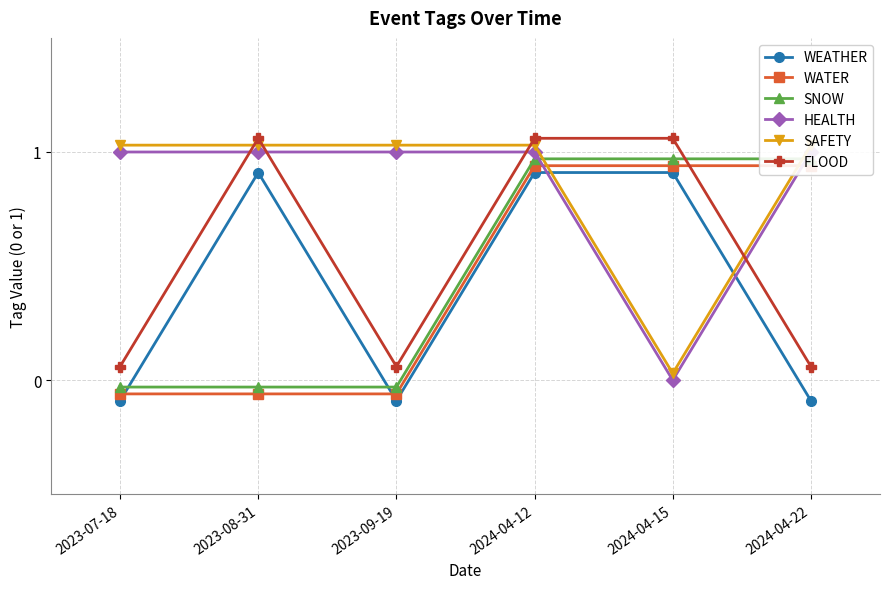

How many times do WEATHER and SAFETY cross each other?

2